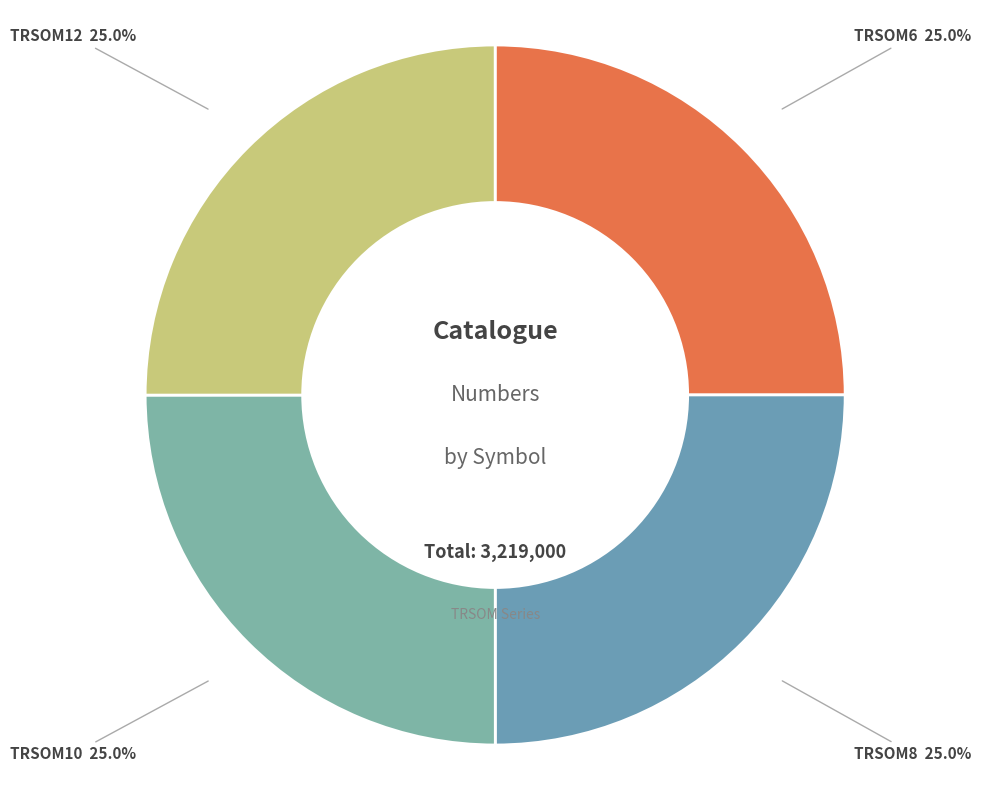

What is the ratio of the value at TRSOM8 to the value at TRSOM6?

1.0